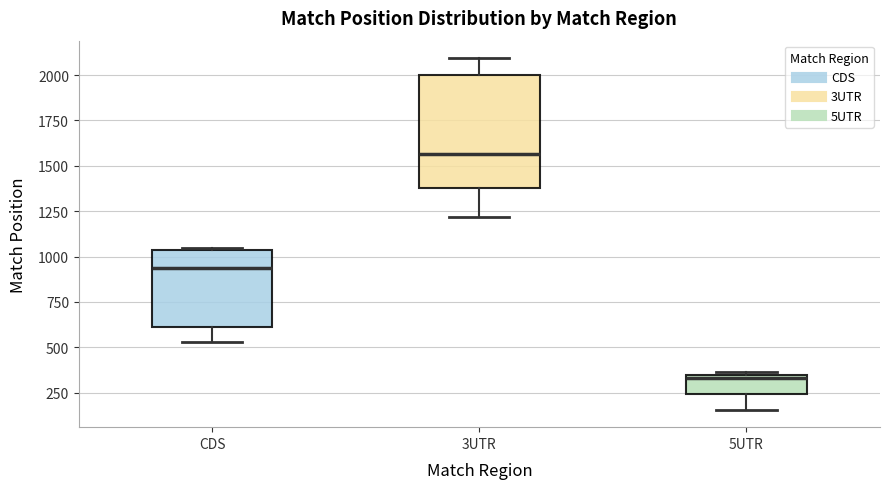

Which box's median line is the lowest?

5UTR